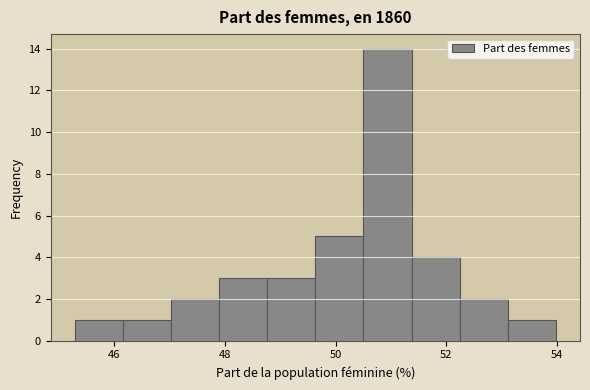

Reading left to right, list every bar in this chart as the range it spans on the x-axis followed by its height. Neither the bar edges nor the heights are printed on the chart, so give them approximately, as read against the axes.

45.2 to 46.2: 1
46.2 to 47.0: 1
47.0 to 47.8: 2
47.8 to 48.8: 3
48.8 to 49.6: 3
49.6 to 50.6: 5
50.6 to 51.4: 14
51.4 to 52.2: 4
52.2 to 53.2: 2
53.2 to 54.0: 1